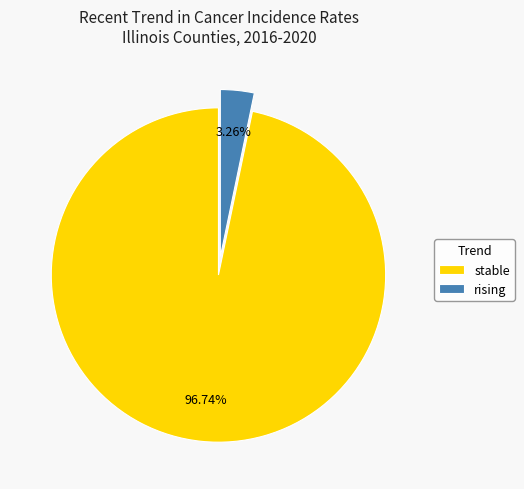

Between stable and rising, which is larger?

stable